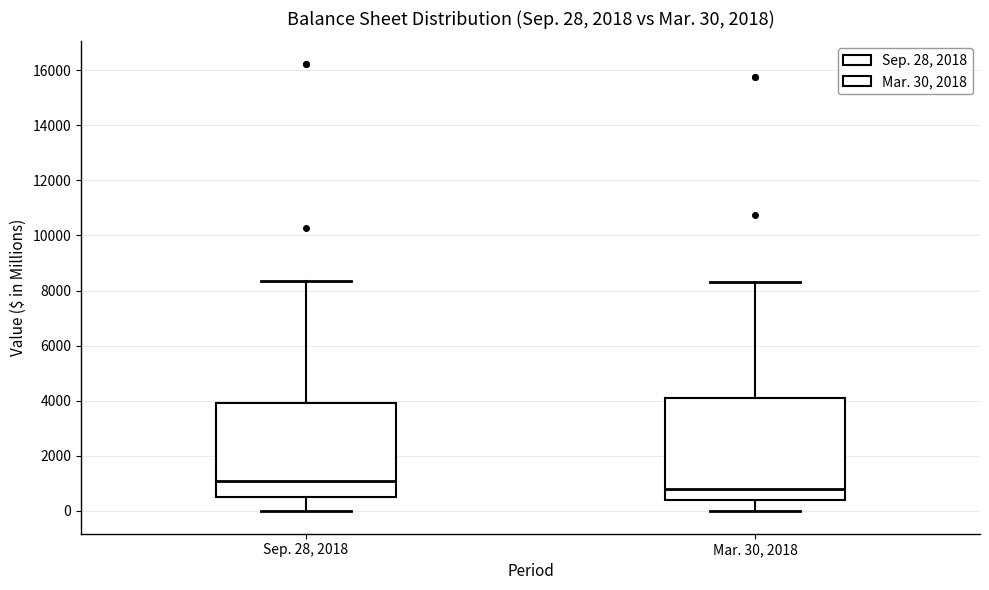

Which box has the highest median line?

Sep. 28, 2018